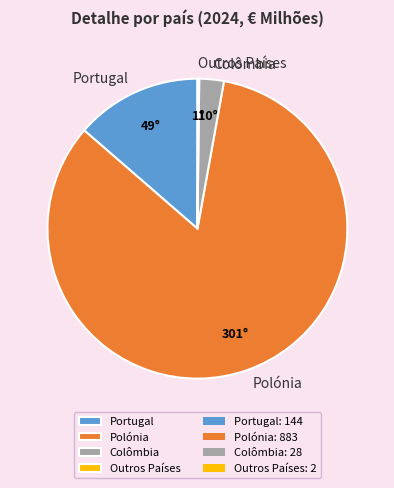

Combined, do Polónia and Colômbia account for over 50%?

Yes